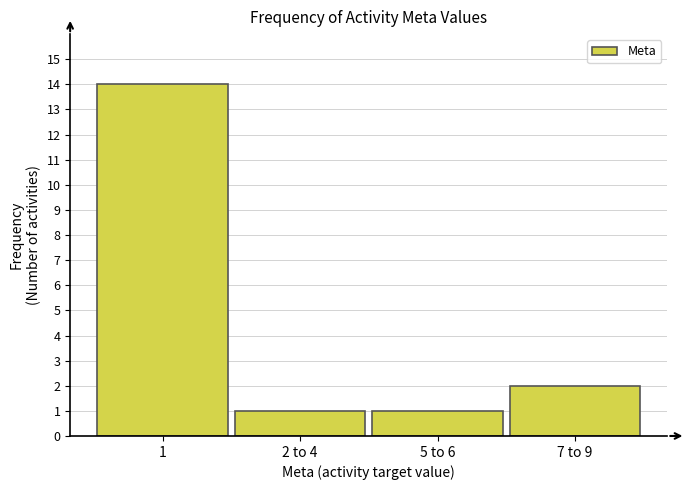

Reading left to right, list all the values displayed in this chart.

14	1	1	2